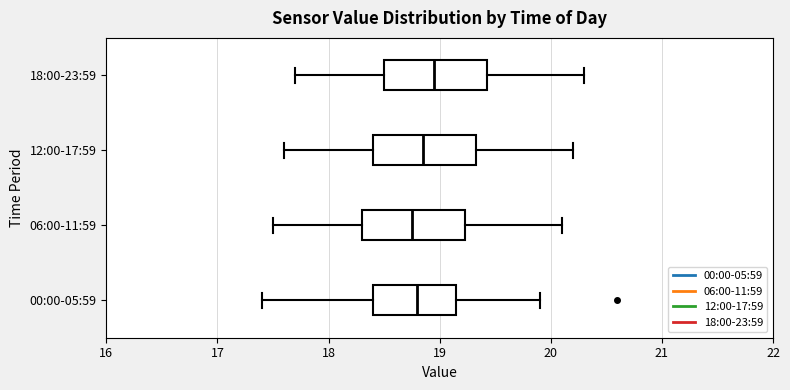

Where does the median line of the box for 00:00-05:59 sit on the x-axis? The values are not printed on the chart, so give them approximately, as read against the axis.

18.8